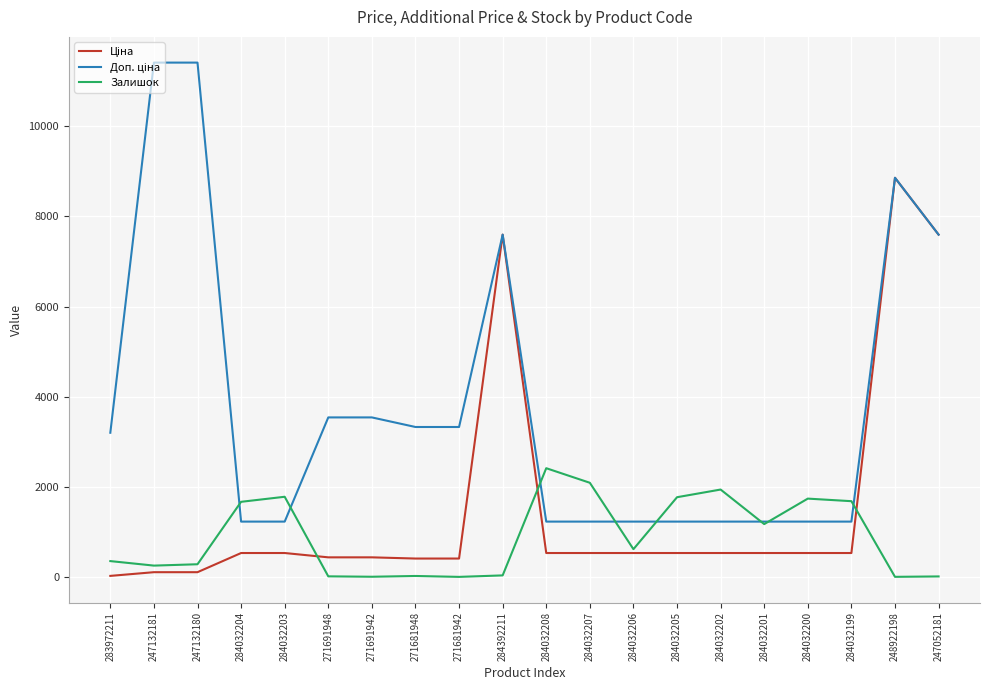

True or false: Залишок has a value of 2419.0 at 284032208.

True